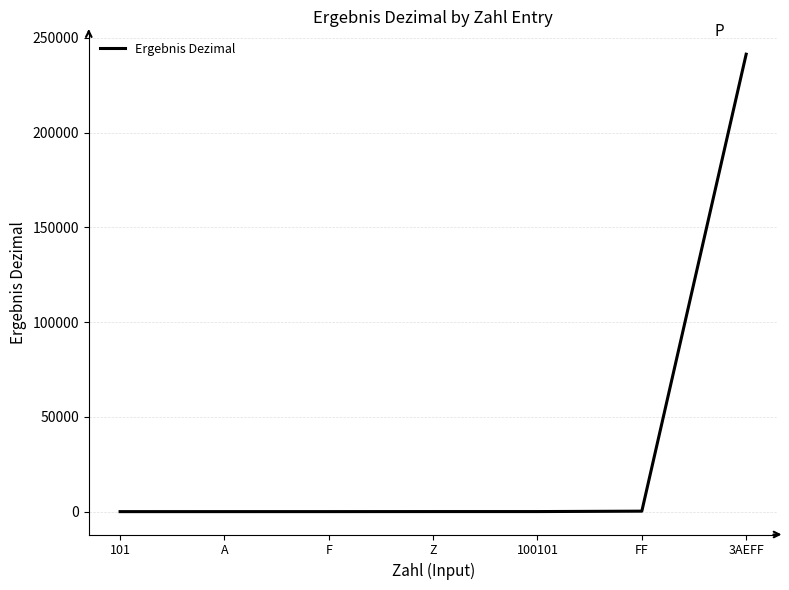

What is the ratio of the value at 3AEFF to the value at A?

24140.7